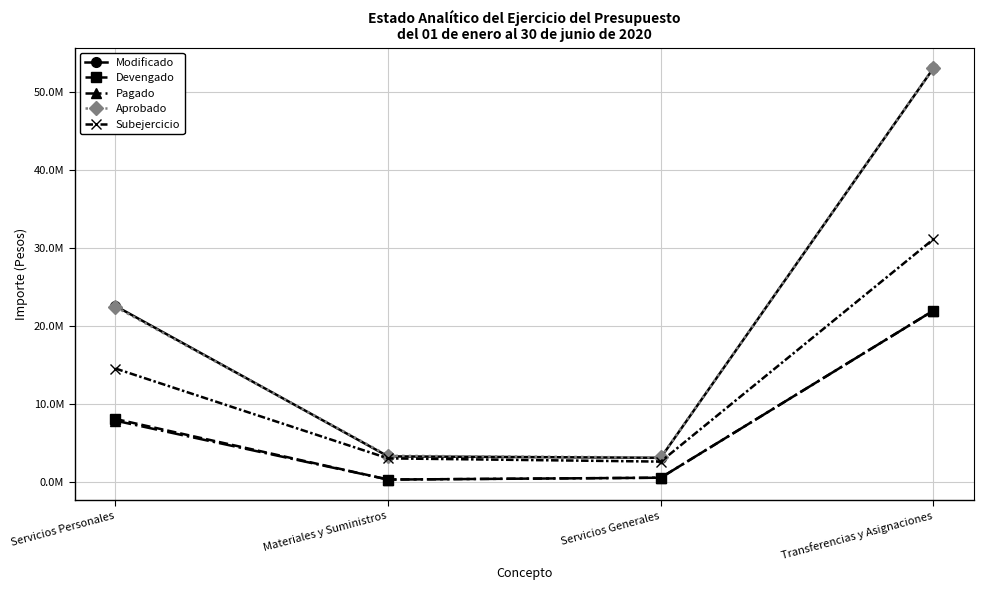

What is the minimum value for Pagado?

251596.4